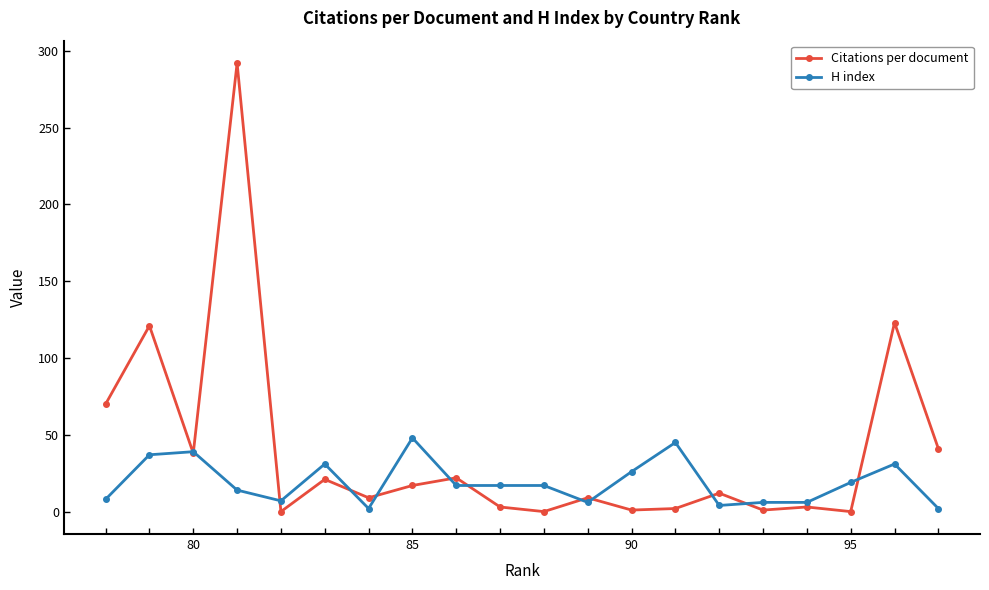

What is the total value across all series at 85?

65